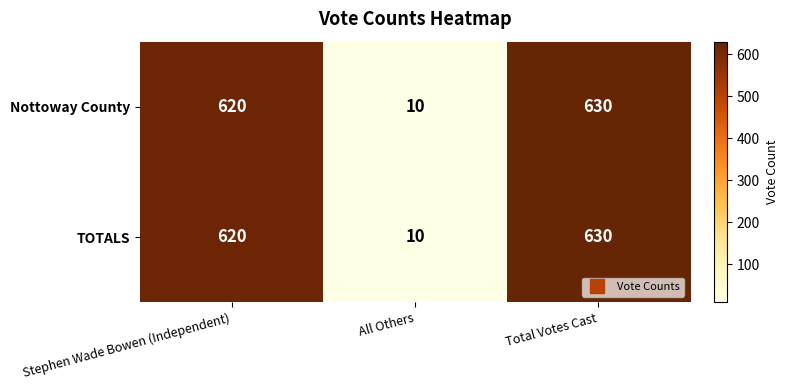

Reading right to left, transcribe all the data shown in this chart.

Nottoway County: Total Votes Cast=630	All Others=10	Stephen Wade Bowen (Independent)=620
TOTALS: Total Votes Cast=630	All Others=10	Stephen Wade Bowen (Independent)=620